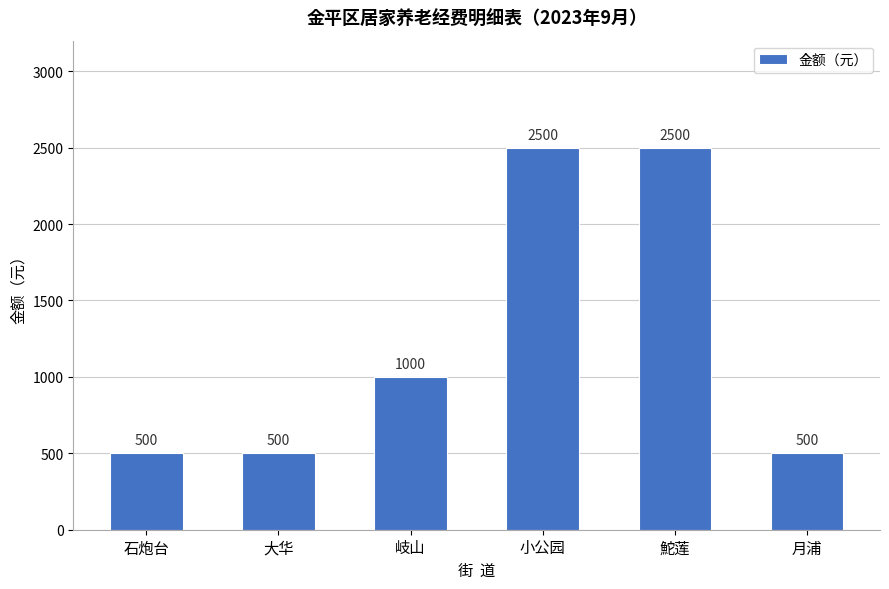

Count the values in the range 500 to 2500.

6